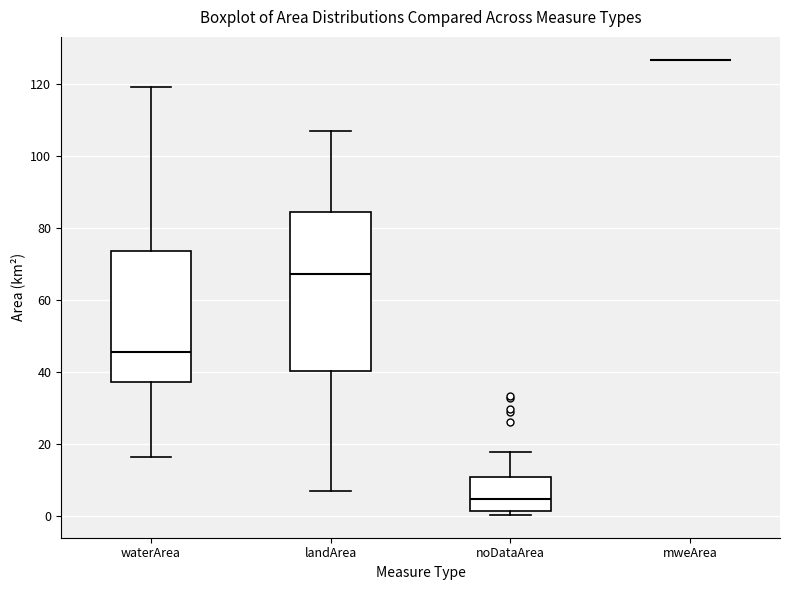

Reading left to right, transcribe this box plot: for each box, give where its median line is, the range the box spans, and where its two whiskers end, as read against the y-axis. The values are not printed on the chart, so give them approximately, as read against the axis.

waterArea: median 46, box 38 to 74, whiskers 16 to 120
landArea: median 68, box 40 to 84, whiskers 6 to 106
noDataArea: median 4, box 2 to 10, whiskers 0 to 18
mweArea: box collapsed to a line at 126, whiskers 126 to 126